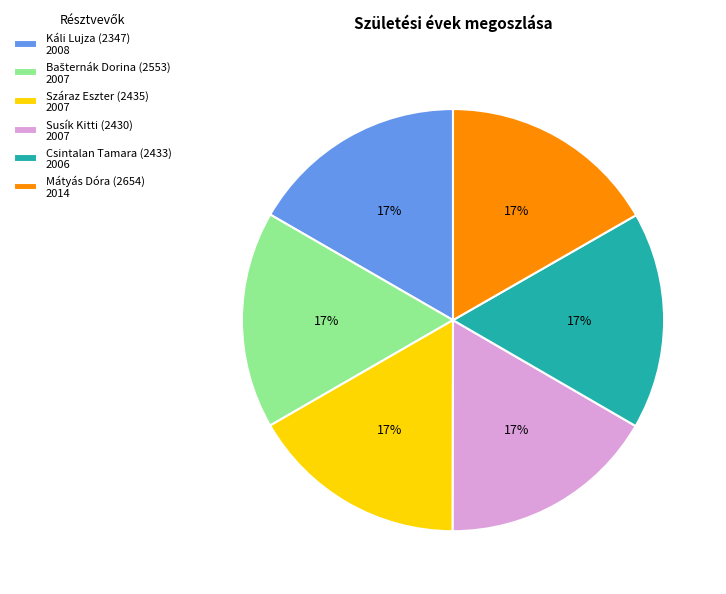

Is there a majority slice in this chart?

No